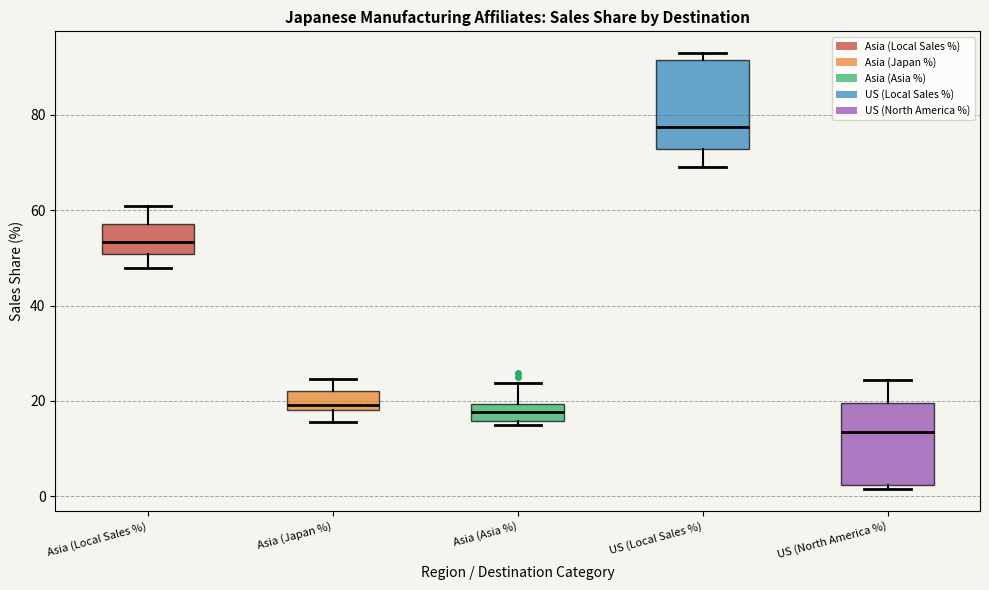

Reading left to right, transcribe this box plot: for each box, give where its median line is, the range the box spans, and where its two whiskers end, as read against the y-axis. The values are not printed on the chart, so give them approximately, as read against the axis.

Asia (Local Sales %): median 54, box 50 to 58, whiskers 48 to 60
Asia (Japan %): median 20, box 18 to 22, whiskers 16 to 24
Asia (Asia %): median 18, box 16 to 20, whiskers 16 (just below the box's lower edge) to 24
US (Local Sales %): median 78, box 72 to 92, whiskers 70 to 92 (just above the box's upper edge)
US (North America %): median 14, box 2 to 20, whiskers 2 (just below the box's lower edge) to 24